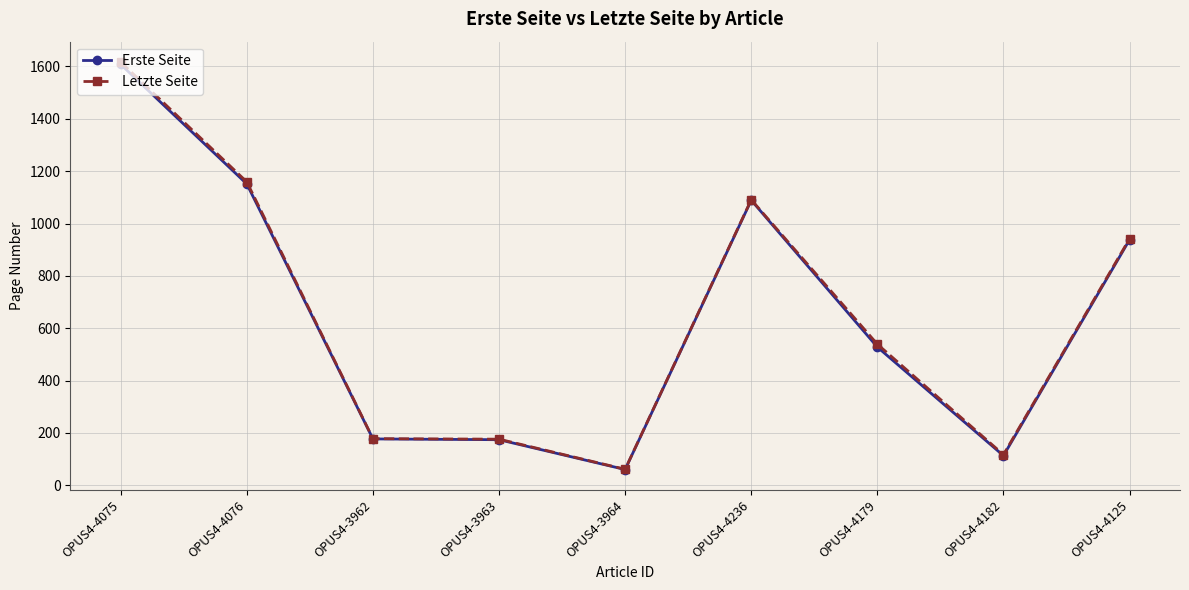

Which category has the highest value in the Erste Seite series?

OPUS4-4075